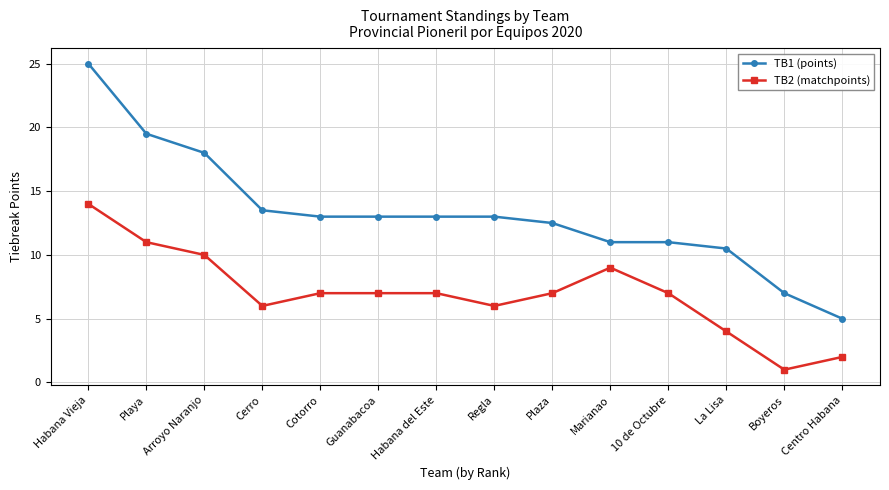

What is the label of the 4th point from the right?

10 de Octubre